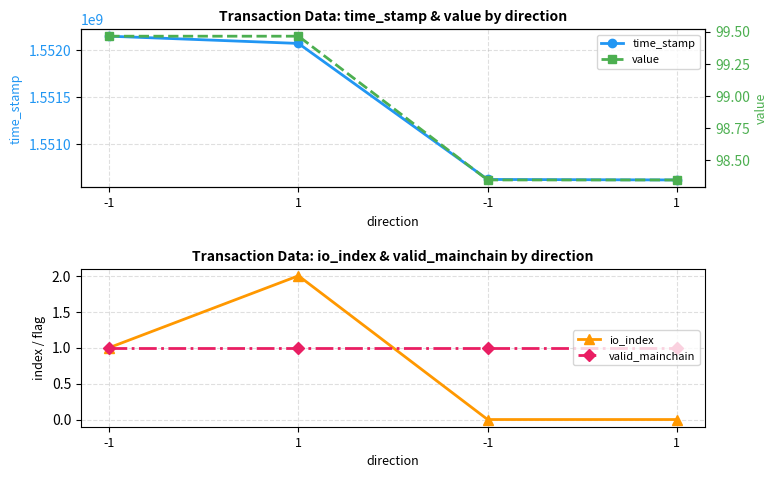

What is the sum of all value values?

395.6